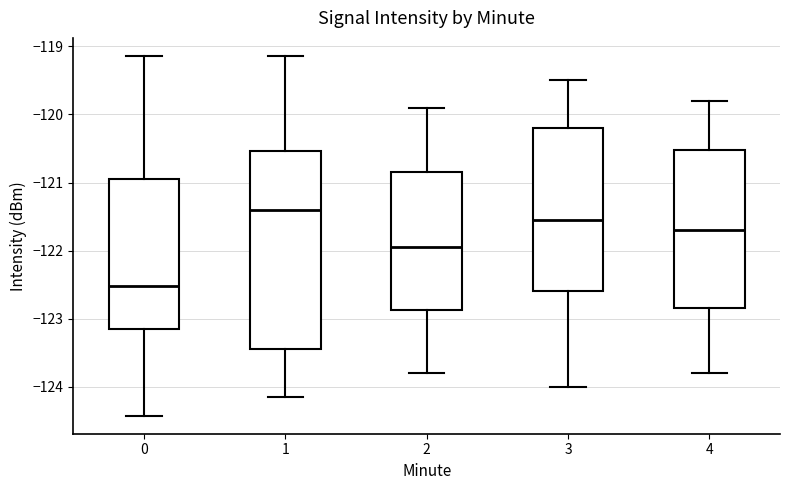

Comparing the boxes themselves (not the whiskers), which one is the tallest?

1